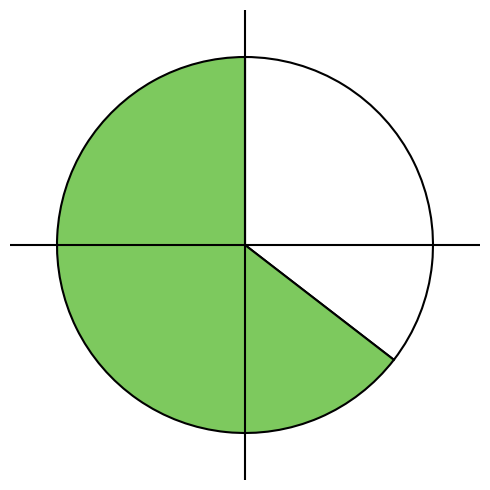

Does any single category account for the majority?

Yes